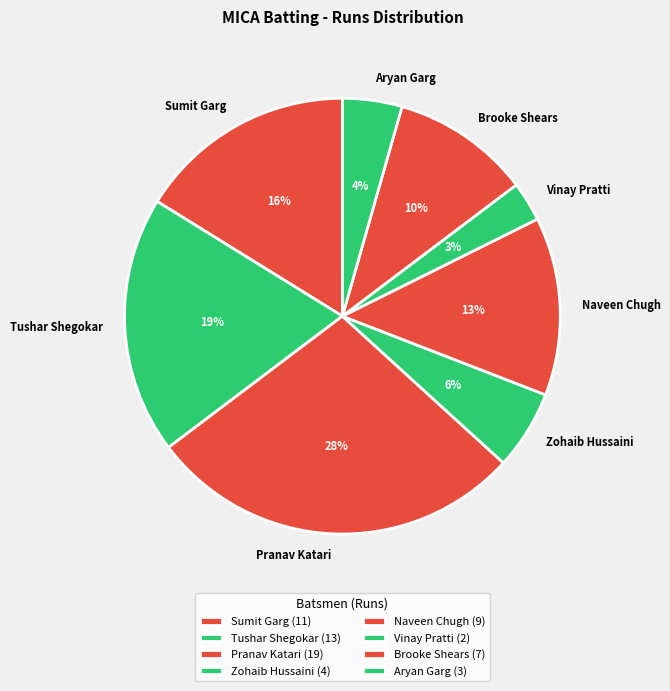

What is the ratio of the value at Sumit Garg to the value at Brooke Shears?

1.6